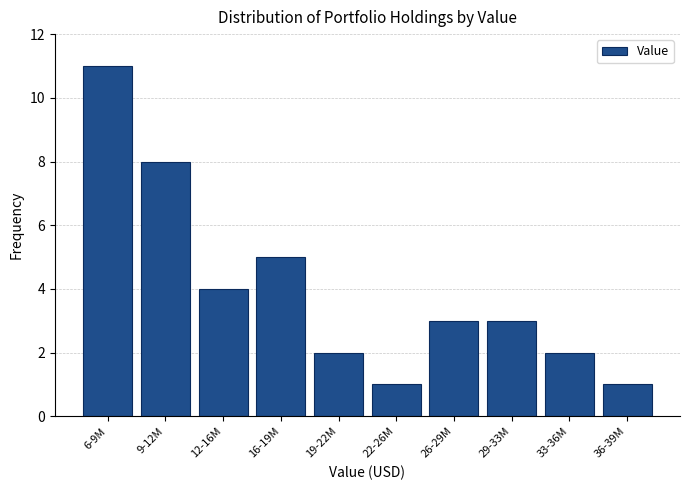

Reading left to right, extract all data points from this chart.

11	8	4	5	2	1	3	3	2	1